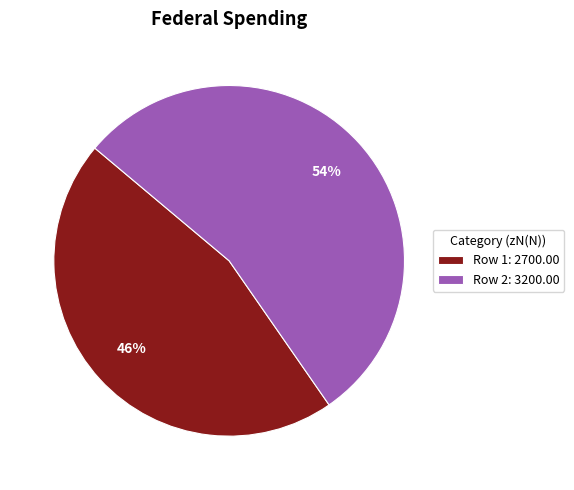

Does any single category account for the majority?

Yes